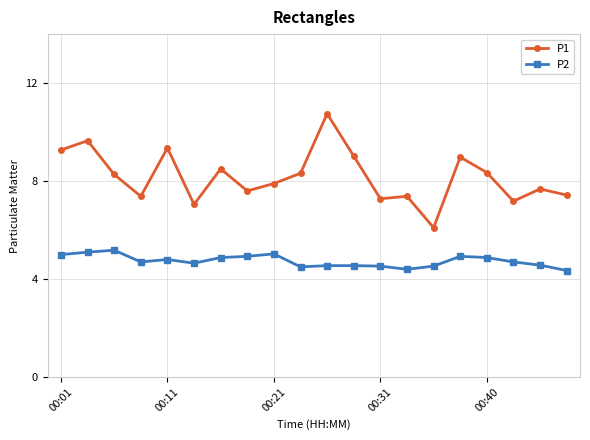

Which series has the widest spread of values?

P1